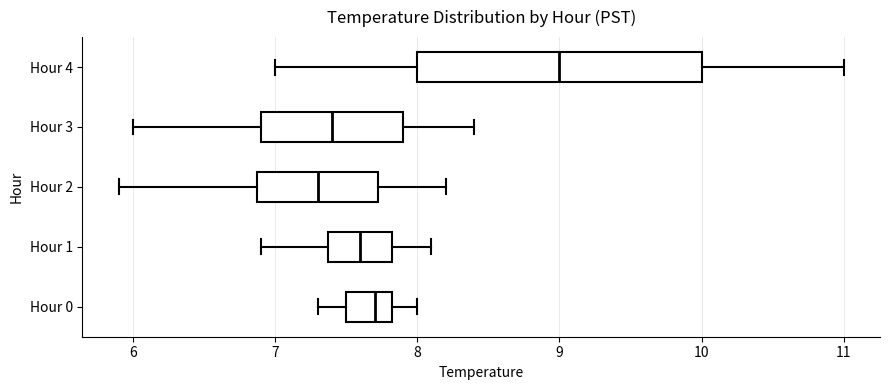

Reading bottom to top, read every box against the x-axis: the position of its median line, the range the box covers, and the ends of its whiskers. The values are not printed on the chart, so give them approximately, as read against the axis.

Hour 0: median 7.7, box 7.5 to 7.8, whiskers 7.3 to 8.0
Hour 1: median 7.6, box 7.4 to 7.8, whiskers 6.9 to 8.1
Hour 2: median 7.3, box 6.9 to 7.7, whiskers 5.9 to 8.2
Hour 3: median 7.4, box 6.9 to 7.9, whiskers 6.0 to 8.4
Hour 4: median 9.0, box 8.0 to 10.0, whiskers 7.0 to 11.0